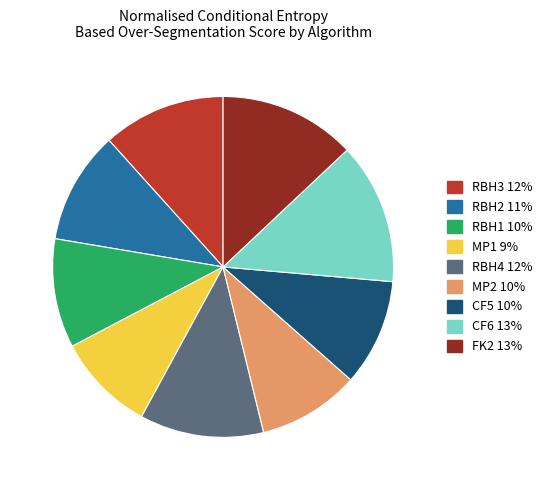

True or false: RBH1 accounts for 10% of the total.

True